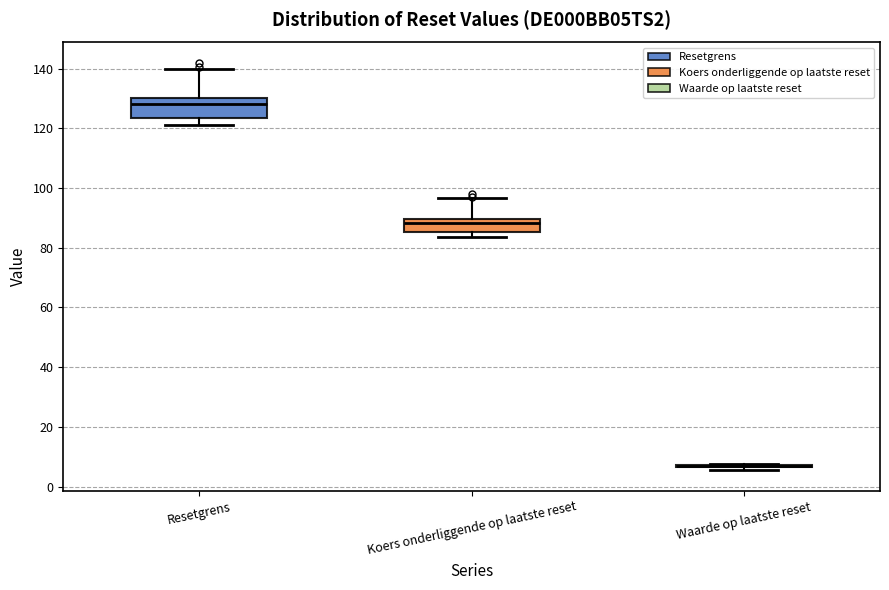

Comparing the boxes themselves (not the whiskers), which one is the tallest?

Resetgrens